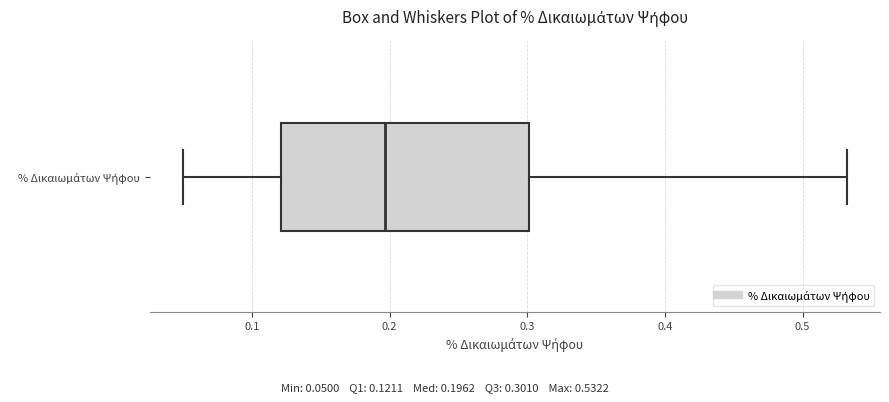

Transcribe this box plot: give where the median line is, the range the box spans, and where the two whiskers end, as read against the x-axis. The values are not printed on the chart, so give them approximately, as read against the axis.

median 0.20, box 0.12 to 0.30, whiskers 0.05 to 0.53